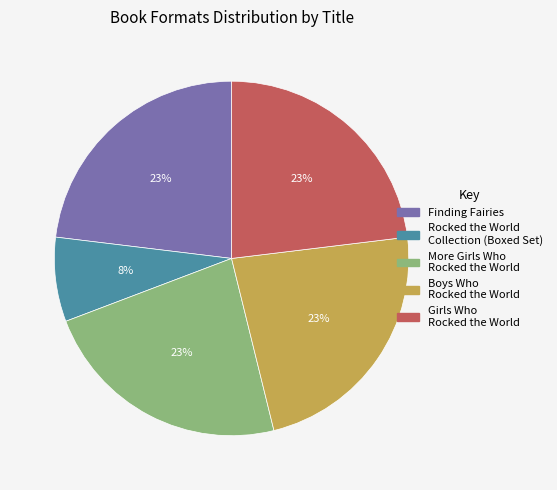

To the nearest percent, what is the average slice percentage?

20%